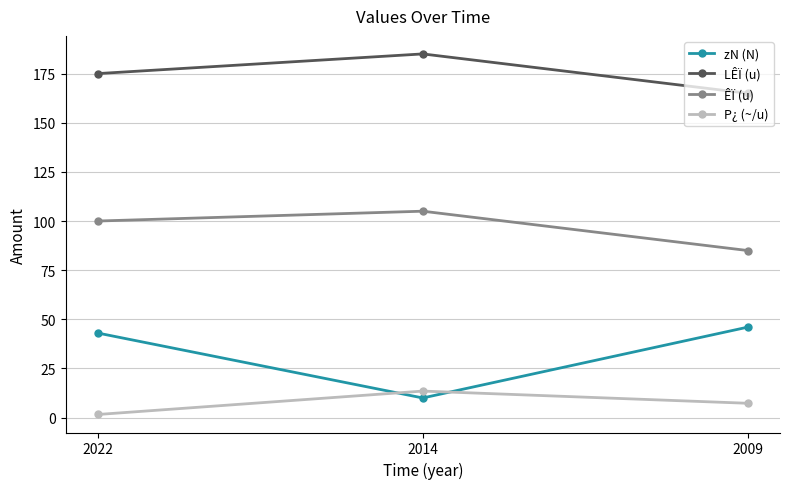

Is the value of ÊÏ (u) at 2014 greater than the value of P¿ (~/u) at 2014?

Yes